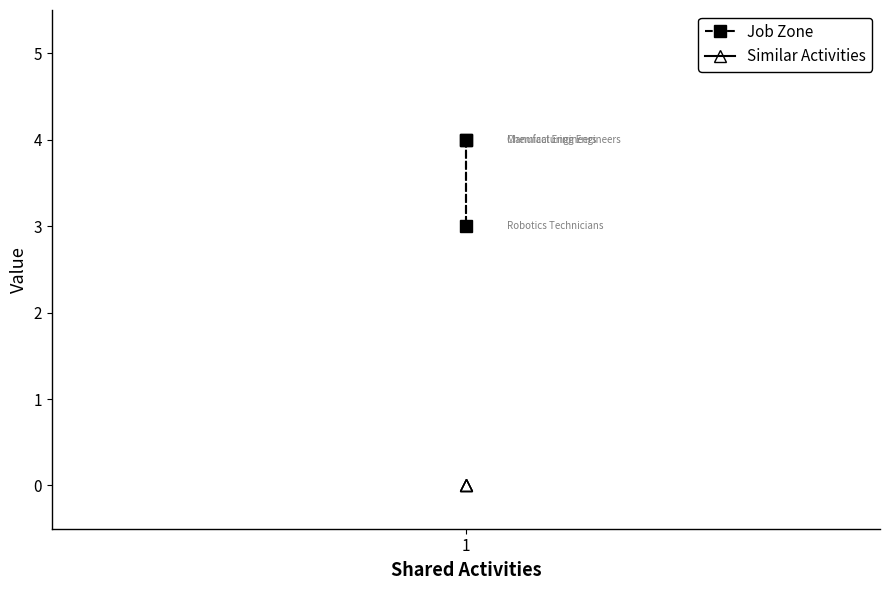

The value of Similar Activities at 1 is 0. True or false?

True